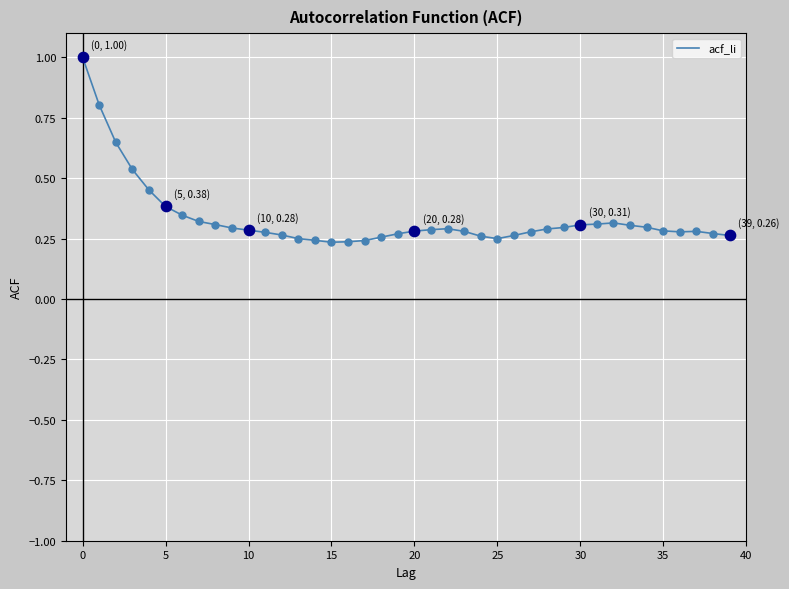

What is the greatest value displayed?

1.0